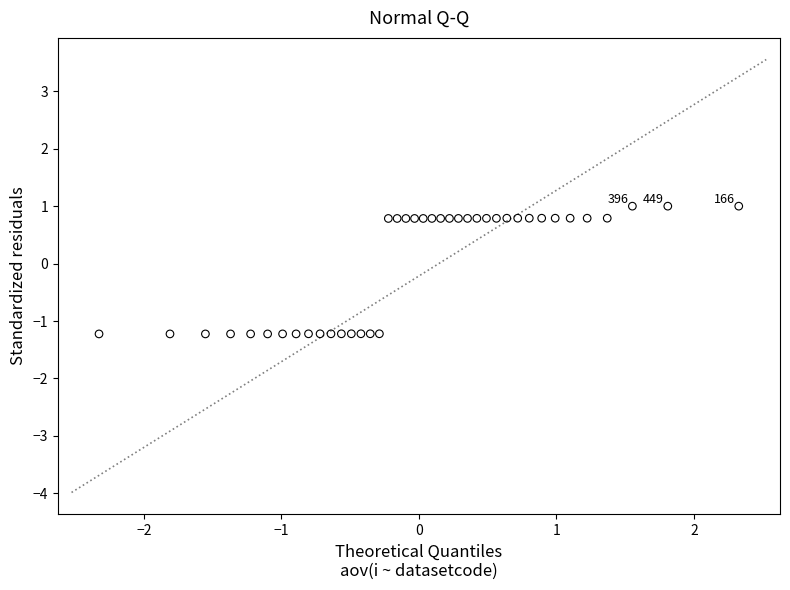

What is the range of Y values (max minus min)?

2.2